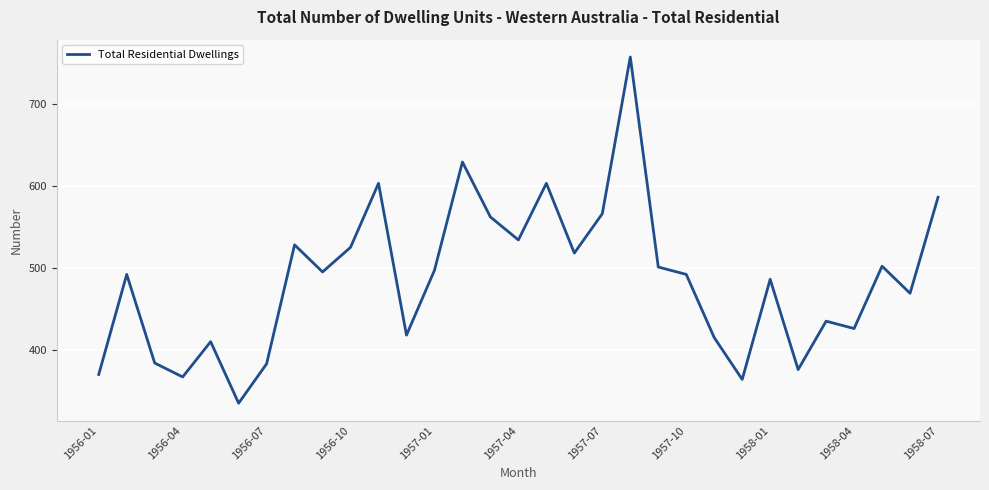

What is the difference between the maximum and minimum values?

422